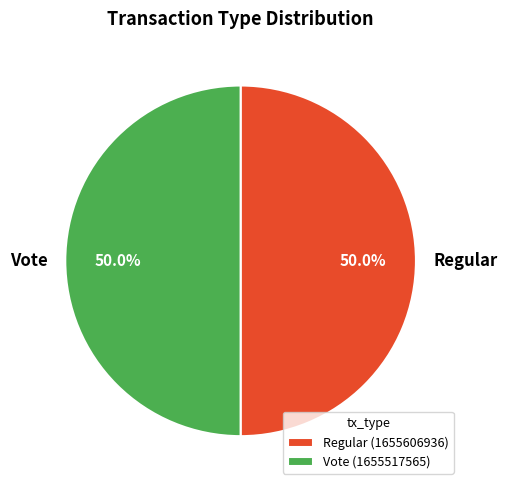

True or false: Regular accounts for 44% of the total.

False